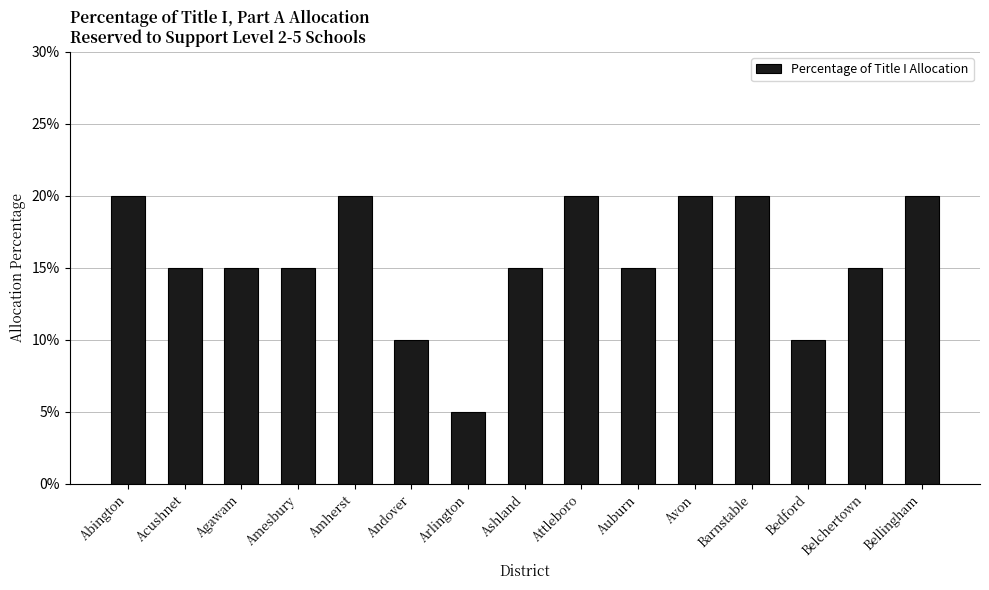

Between Agawam and Acushnet, which is larger?

Agawam